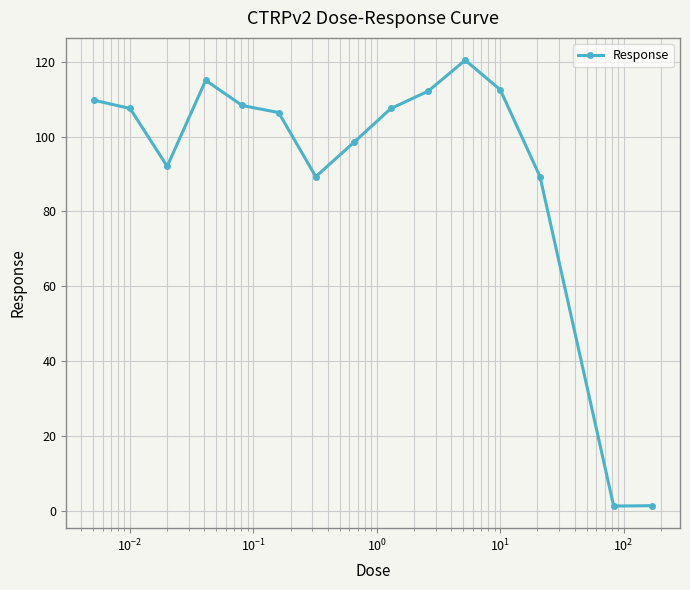

Does the chart display data point markers on the line(s)?

Yes